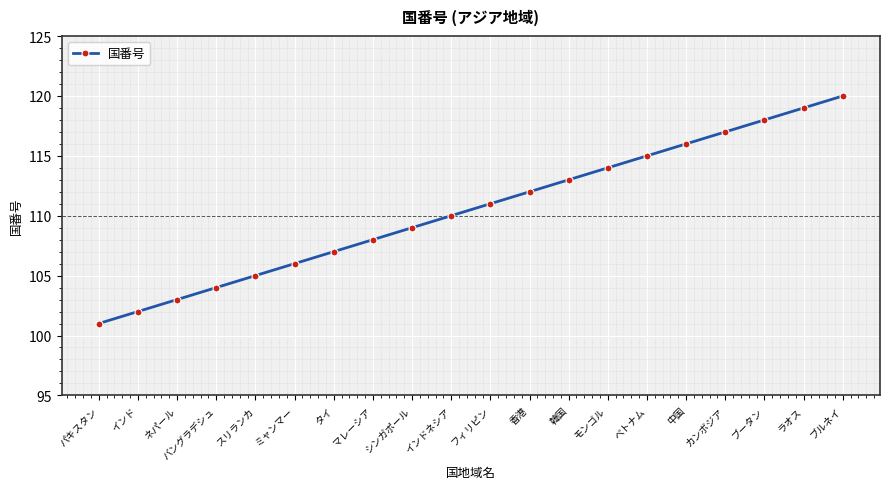

What position from the right is ネパール?

18